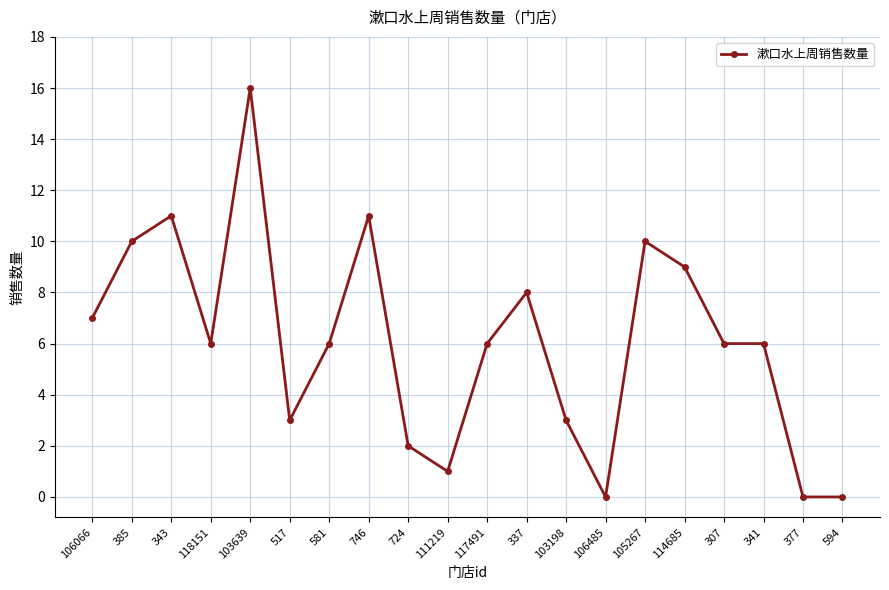

Where does the data first go above 6?

106066